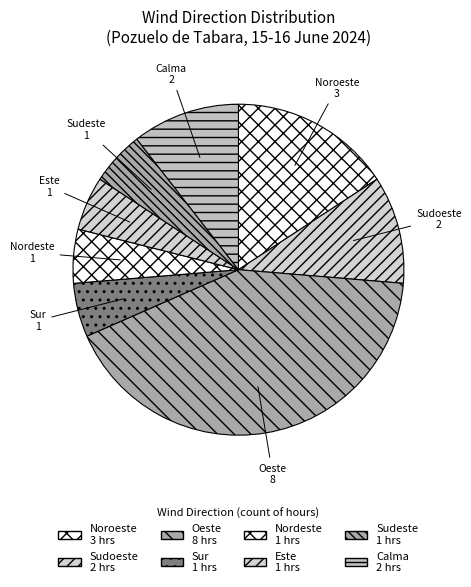

Is it true that Este is 5% of the pie?

True